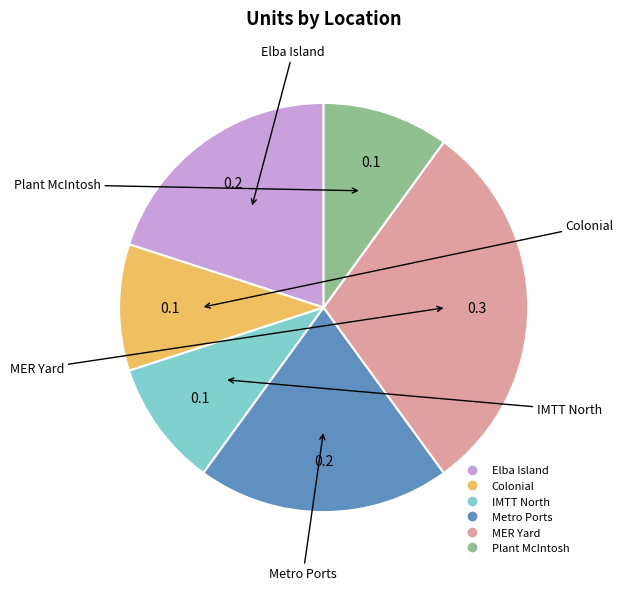

What is the ratio of the value at Metro Ports to the value at MER Yard?

0.7